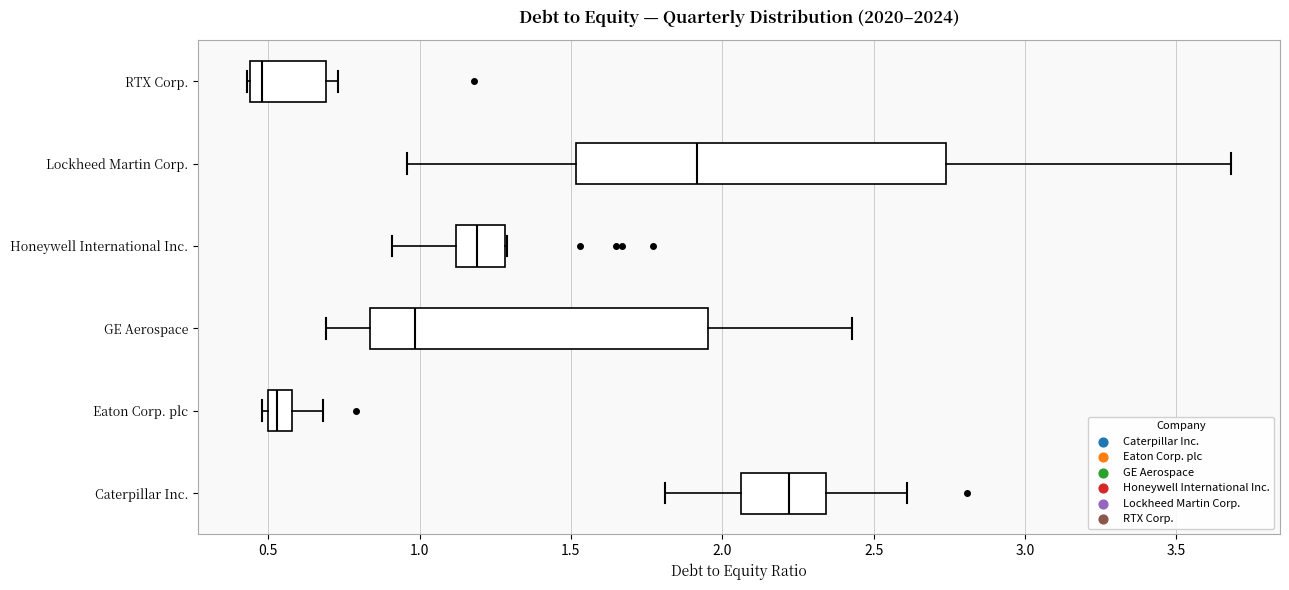

Which box's median line is the furthest to the right?

Caterpillar Inc.